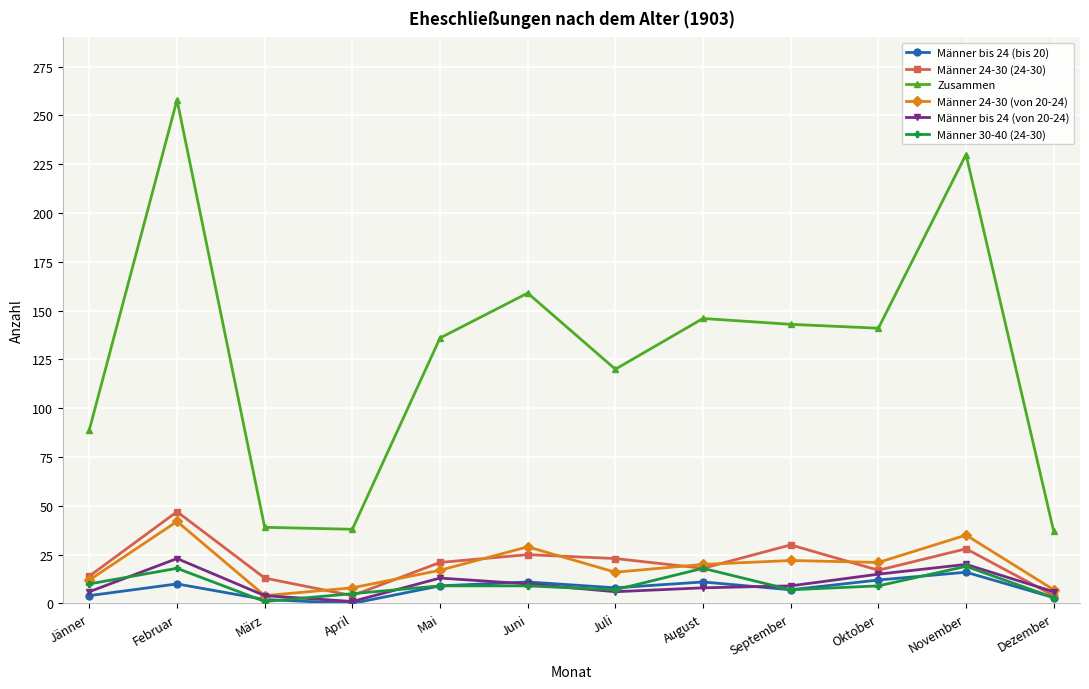

What is the difference between the highest and lowest values at April?

38